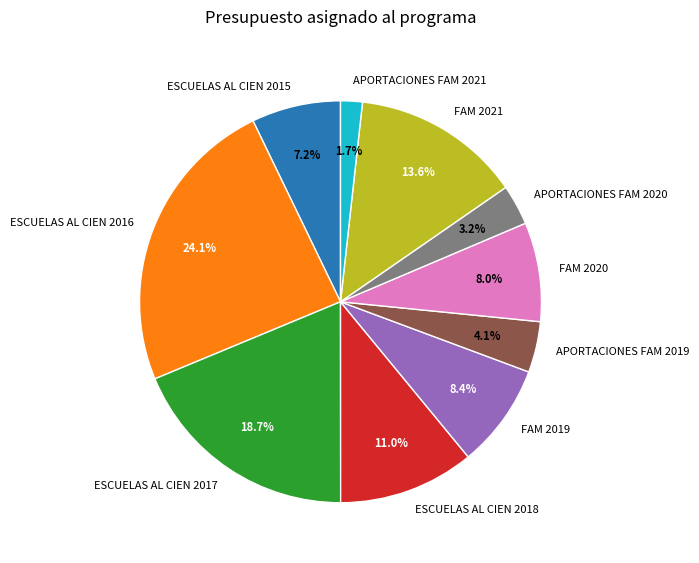

To the nearest percent, what is the difference between the ESCUELAS AL CIEN 2017 and APORTACIONES FAM 2019 slice percentages?

15%